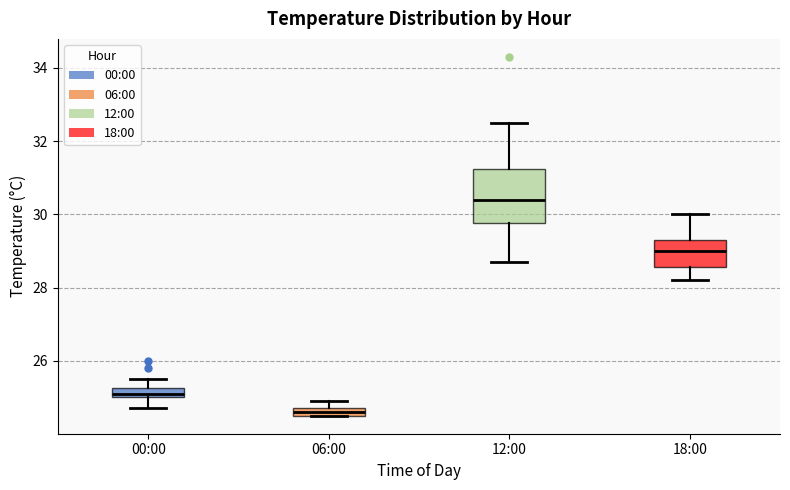

Which box's median line is the highest?

12:00